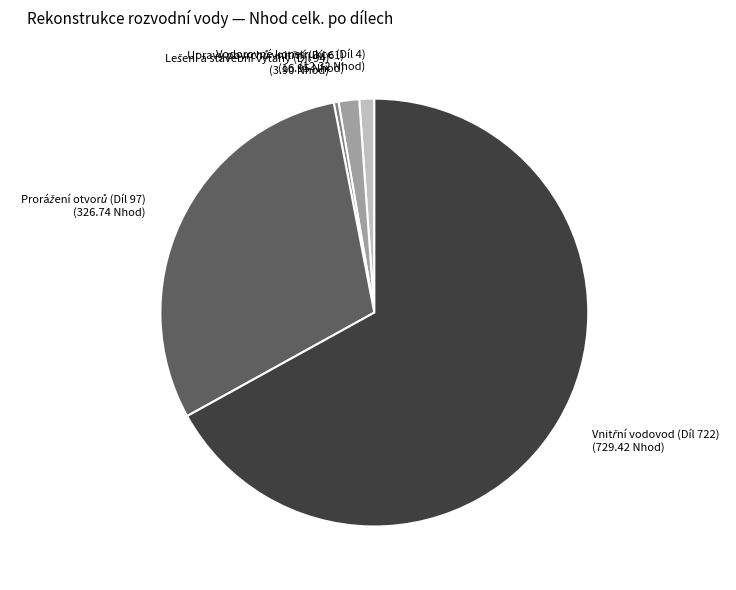

True or false: Vodorovné konstrukce (Díl 4) accounts for 1% of the total.

True